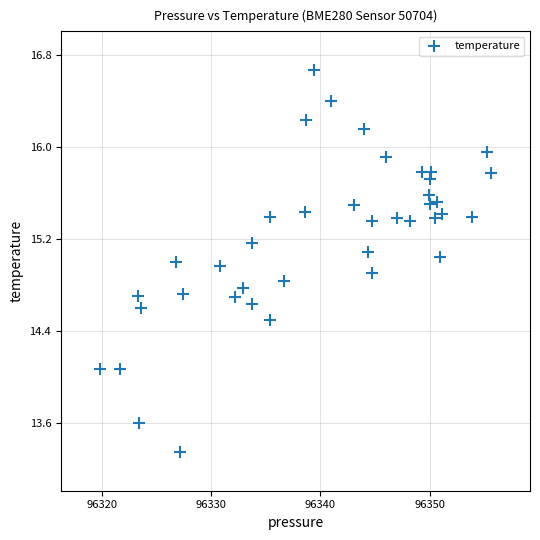

What is the range of X values (max minus min)?

35.8